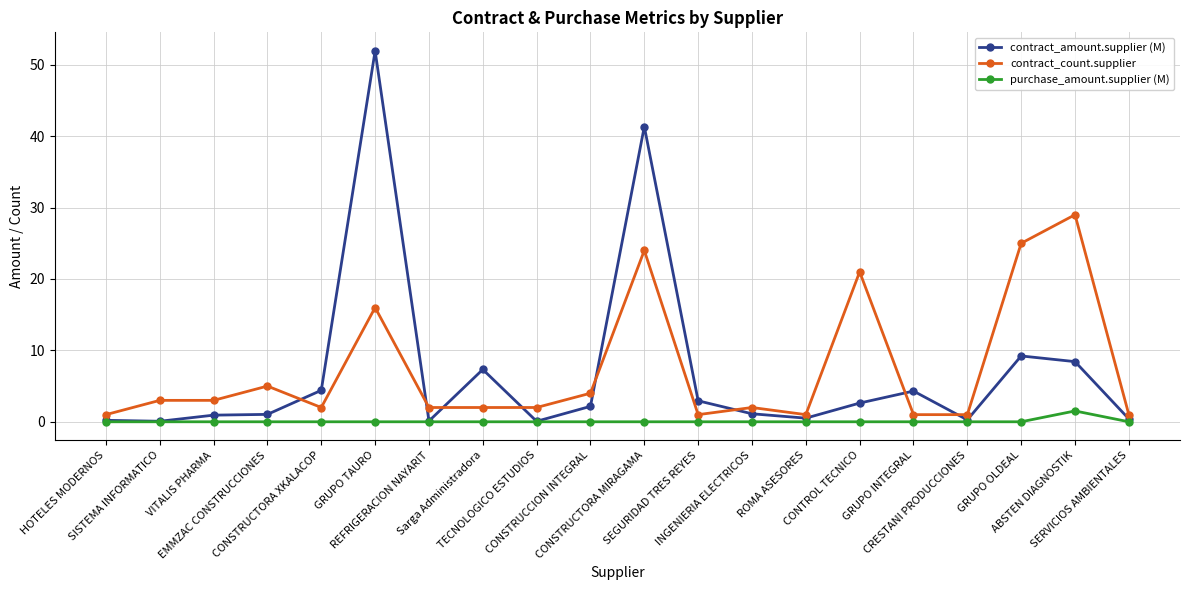

What position from the left is ROMA ASESORES?

14